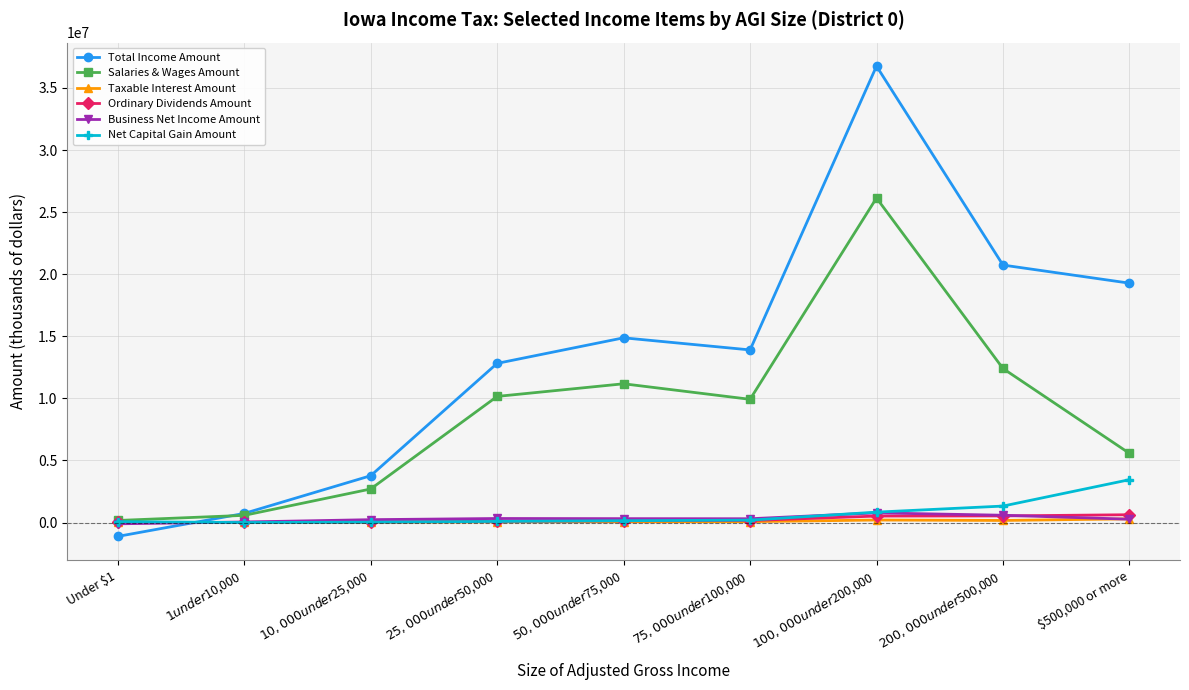

At how many categories does at least one series exceed 12312304?

6